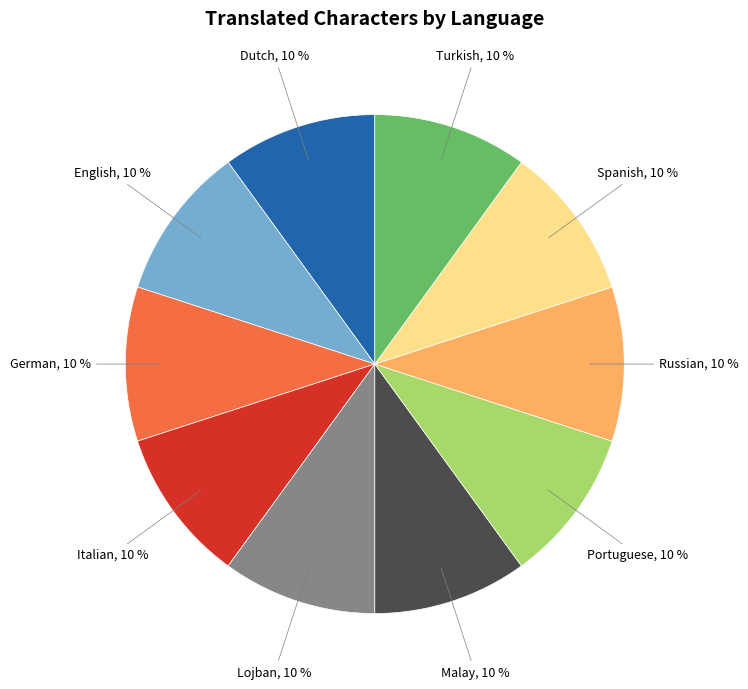

Does any single category account for the majority?

No